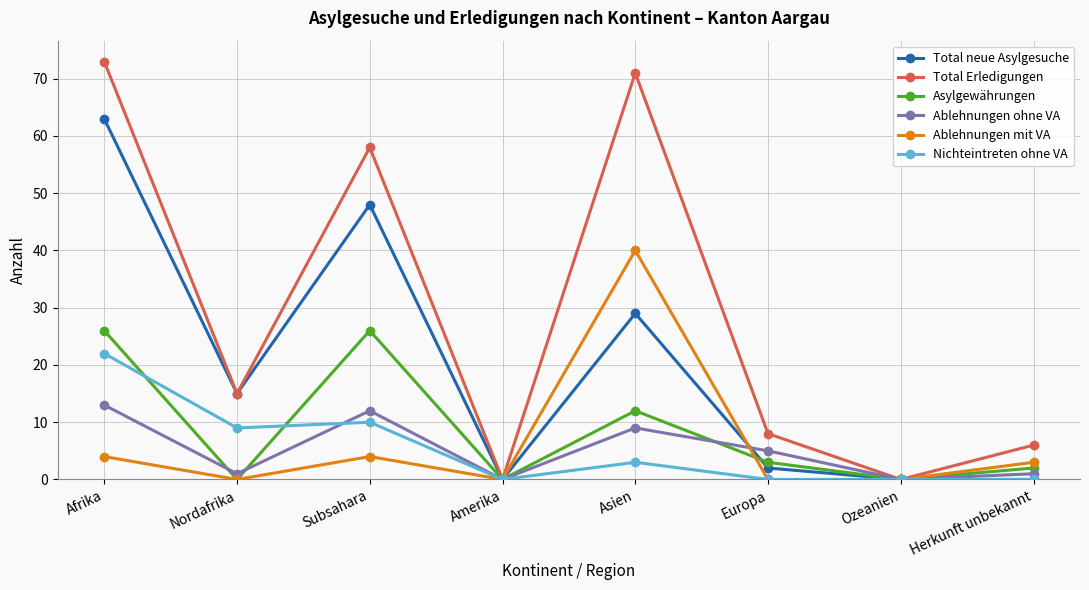

Which series has the widest spread of values?

Total Erledigungen